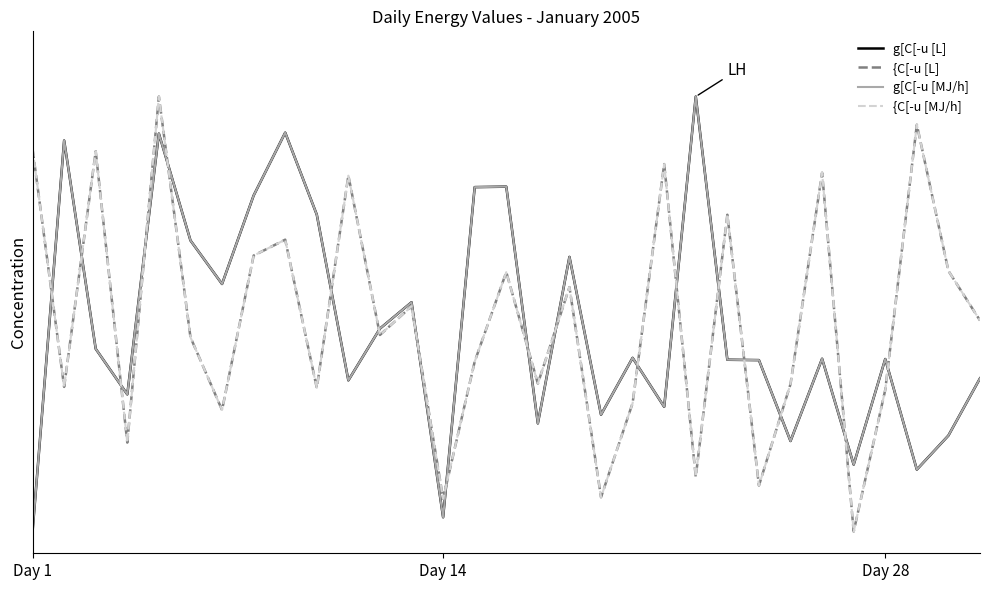

True or false: g[C[-u [MJ/h] and {C[-u [MJ/h] cross at least once.

True